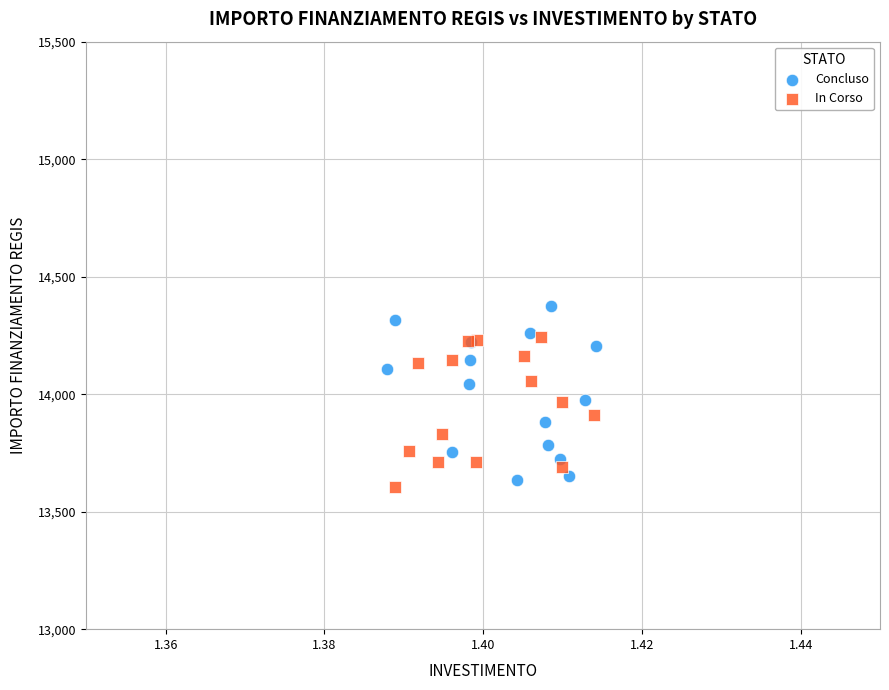

Which series contains the highest Y value?

Concluso